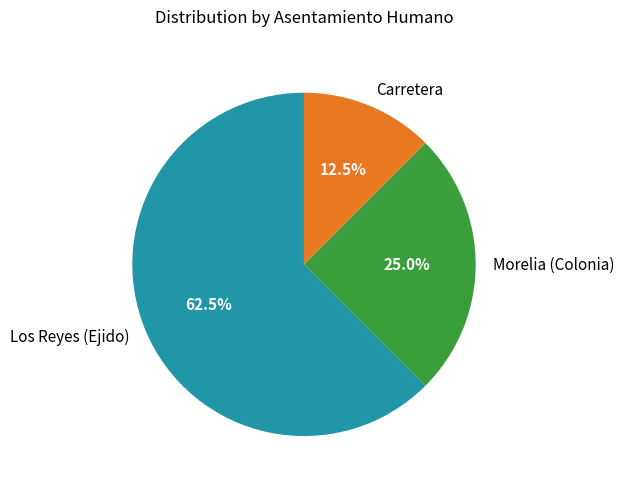

True or false: Morelia (Colonia) accounts for 34% of the total.

False